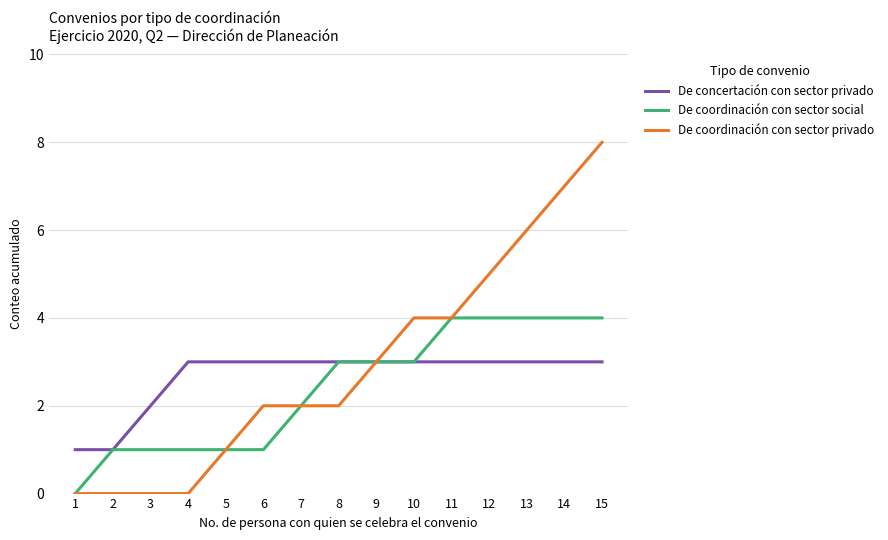

Read the De coordinación con sector social value at 11.

4